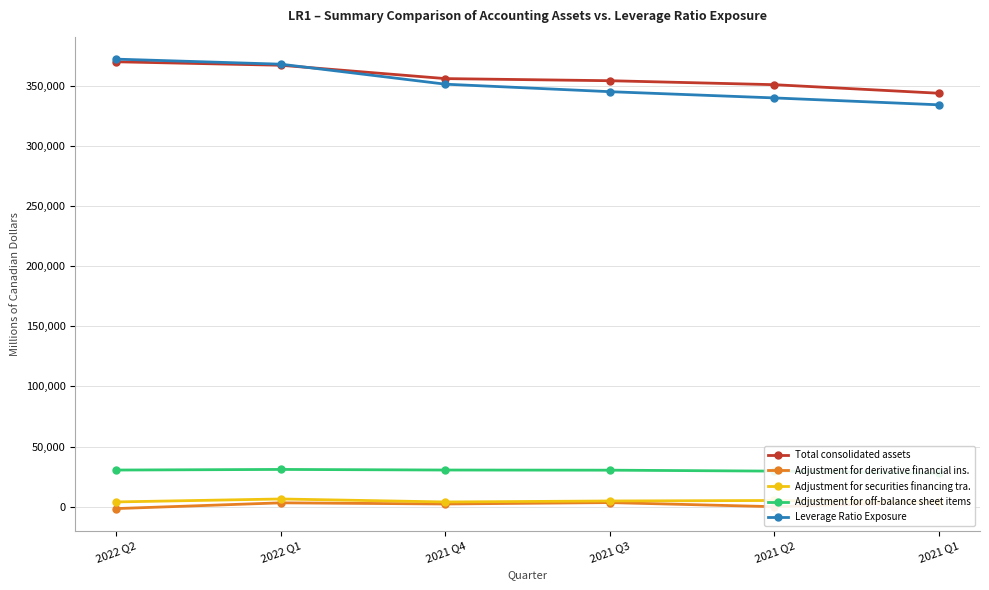

At how many categories does at least one series exceed 122280?

6